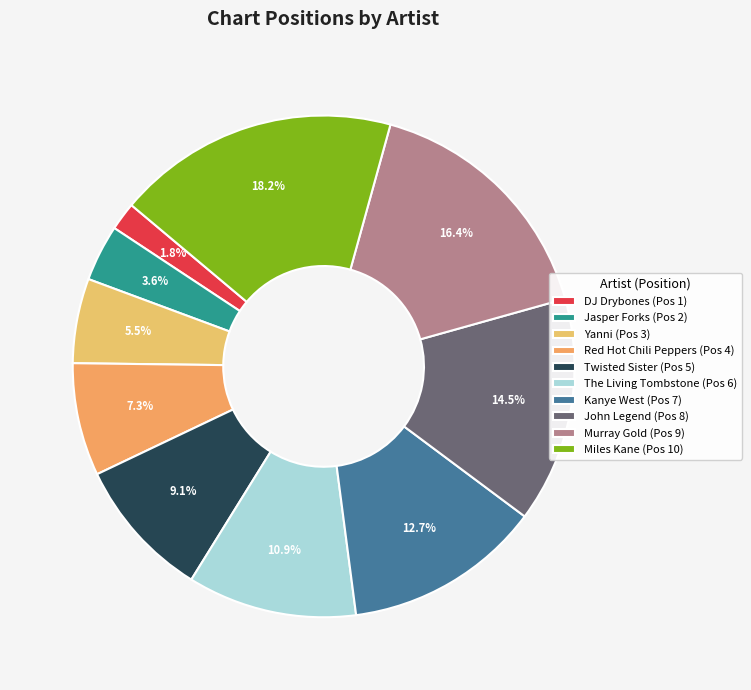

To the nearest percent, what portion does Kanye West represent?

13%